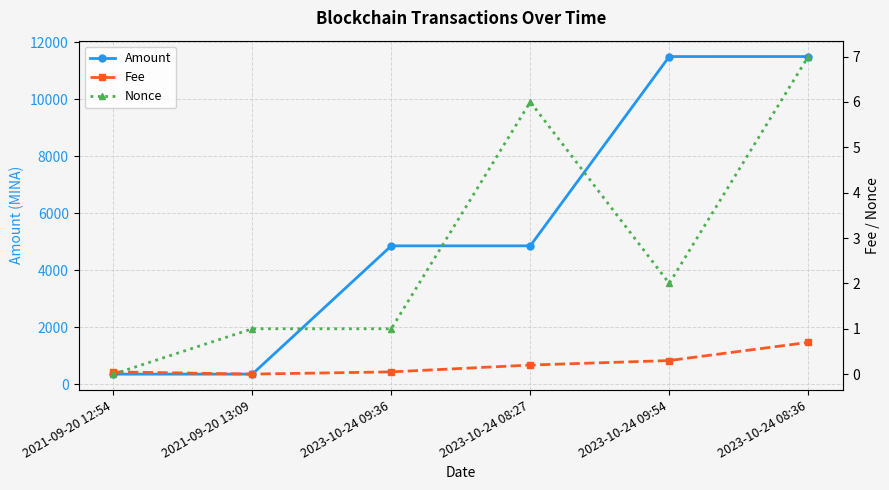

Is the value of Fee at 2021-09-20 12:54 greater than the value of Amount at 2023-10-24 08:36?

No